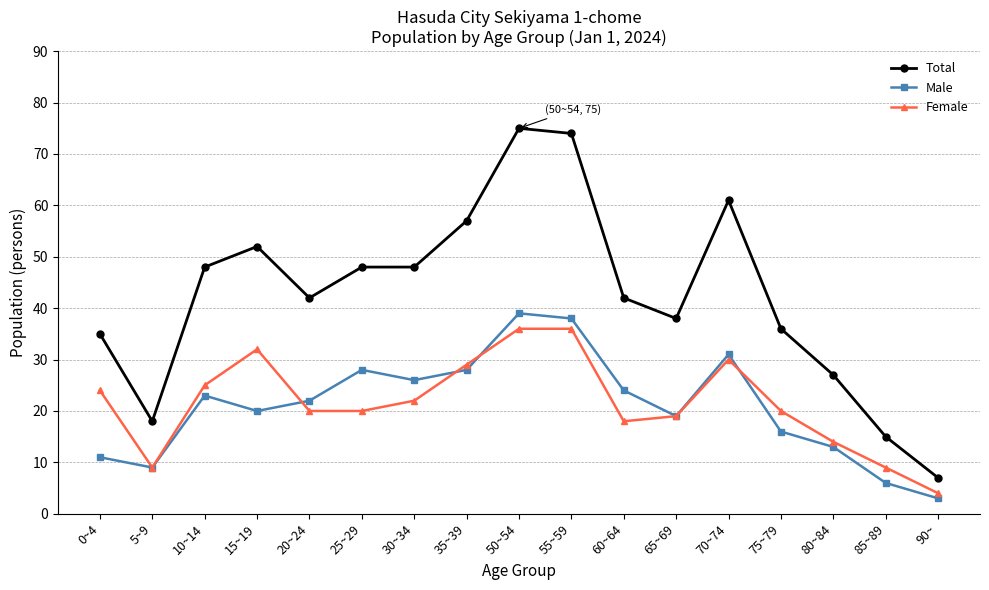

How many data points does each series have?

17